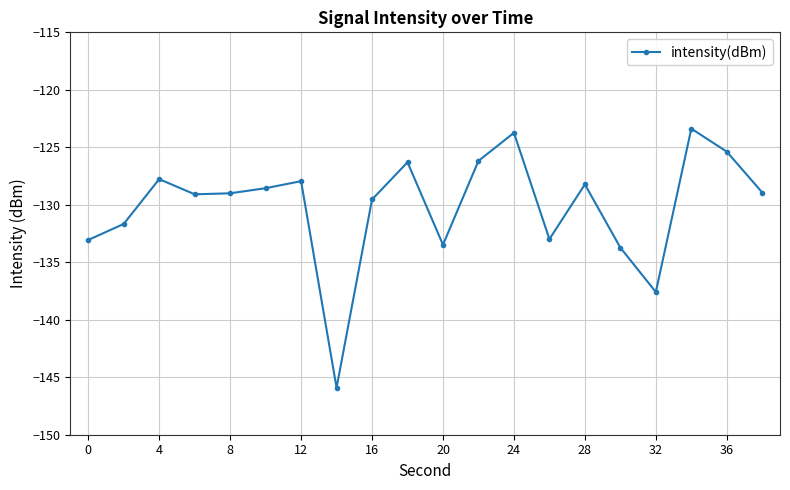

What is the average value?

-130.1